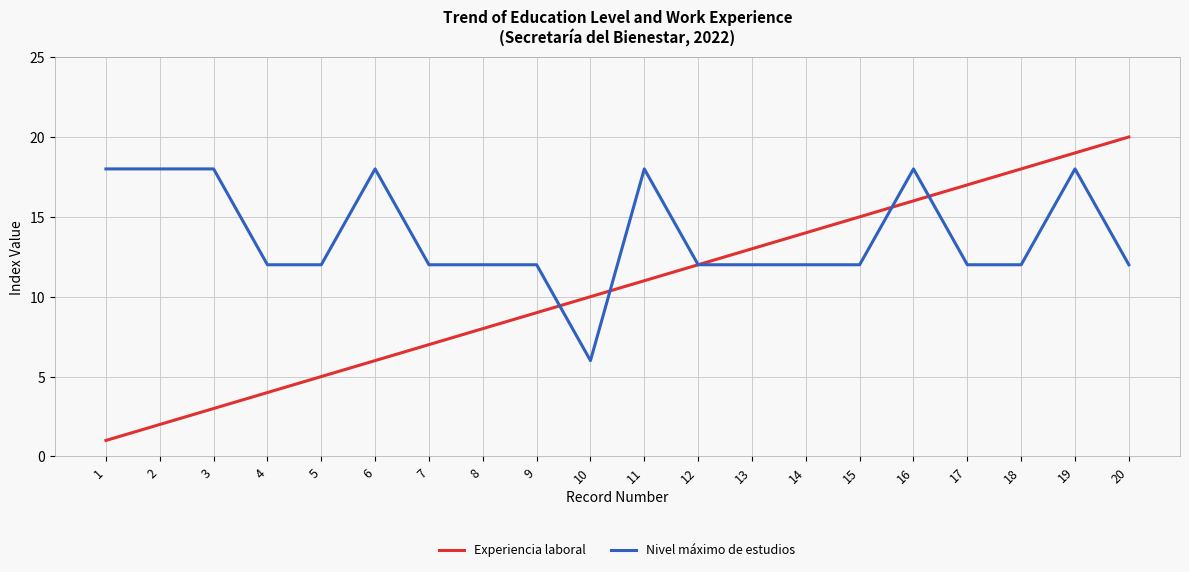

Reading left to right, list all the values displayed in this chart.

Experiencia laboral: 1	2	3	4	5	6	7	8	9	10	11	12	13	14	15	16	17	18	19	20
Nivel máximo de estudios: 18	18	18	12	12	18	12	12	12	6	18	12	12	12	12	18	12	12	18	12